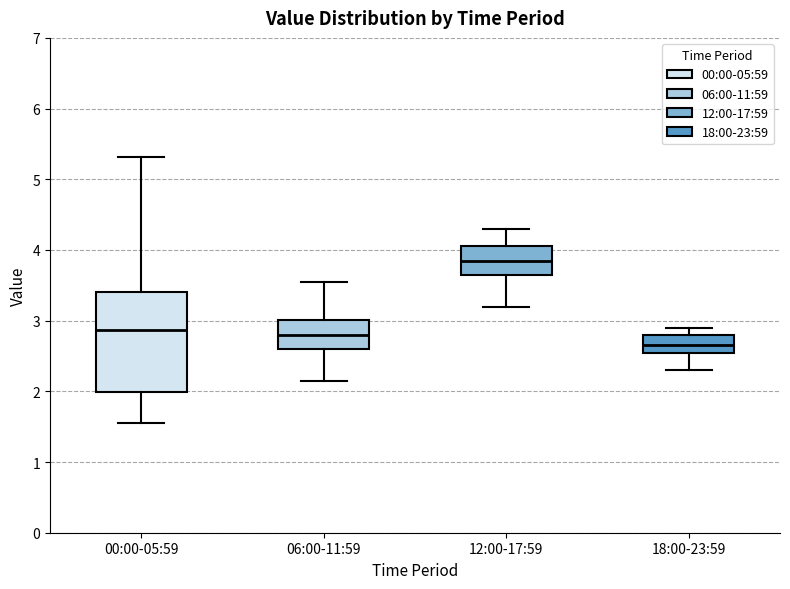

Reading left to right, transcribe this box plot: for each box, give where its median line is, the range the box spans, and where its two whiskers end, as read against the y-axis. The values are not printed on the chart, so give them approximately, as read against the axis.

00:00-05:59: median 2.9, box 2.0 to 3.4, whiskers 1.6 to 5.3
06:00-11:59: median 2.8, box 2.6 to 3.0, whiskers 2.2 to 3.6
12:00-17:59: median 3.9, box 3.7 to 4.1, whiskers 3.2 to 4.3
18:00-23:59: median 2.7, box 2.5 to 2.8, whiskers 2.3 to 2.9